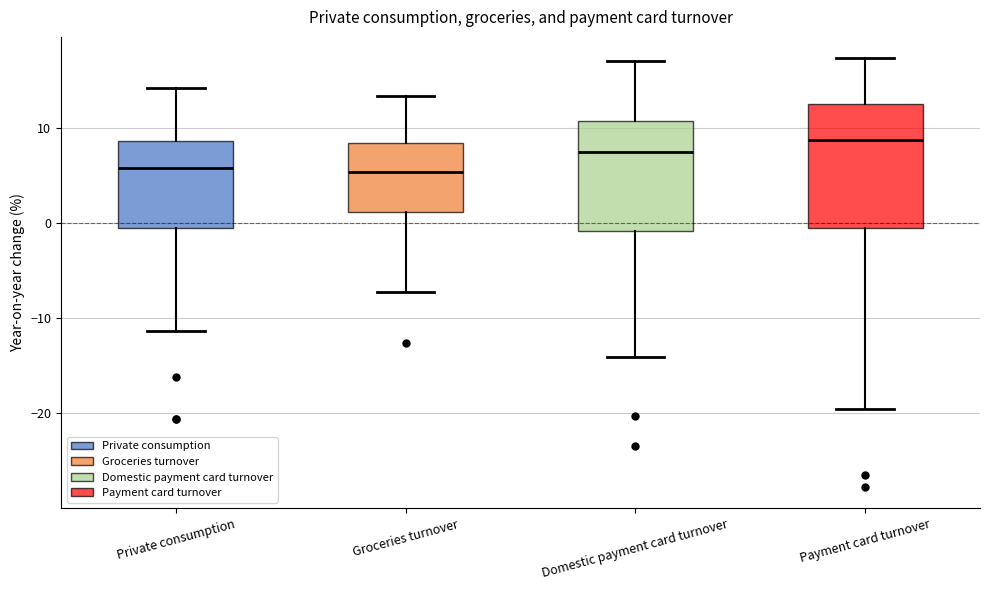

Which box is the tallest, from its lower edge to its upper edge?

Payment card turnover